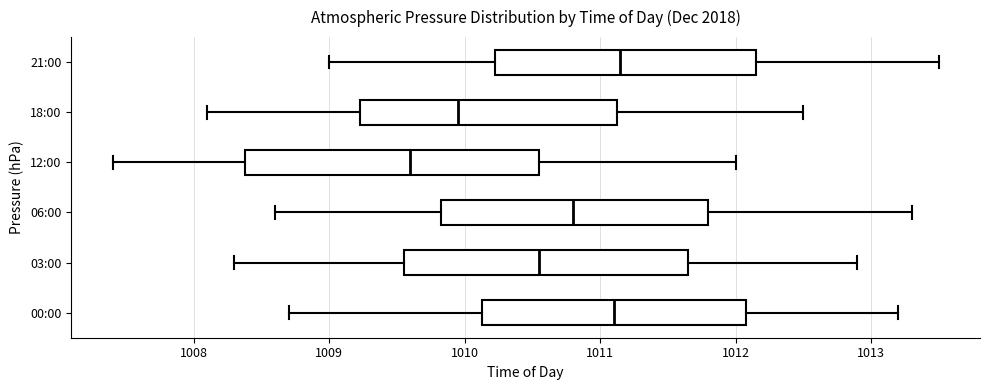

Reading bottom to top, transcribe this box plot: for each box, give where its median line is, the range the box spans, and where its two whiskers end, as read against the x-axis. The values are not printed on the chart, so give them approximately, as read against the axis.

00:00: median 1011.1, box 1010.1 to 1012.1, whiskers 1008.7 to 1013.2
03:00: median 1010.6, box 1009.6 to 1011.7, whiskers 1008.3 to 1012.9
06:00: median 1010.8, box 1009.8 to 1011.8, whiskers 1008.6 to 1013.3
12:00: median 1009.6, box 1008.4 to 1010.6, whiskers 1007.4 to 1012.0
18:00: median 1010.0, box 1009.2 to 1011.1, whiskers 1008.1 to 1012.5
21:00: median 1011.2, box 1010.2 to 1012.2, whiskers 1009.0 to 1013.5